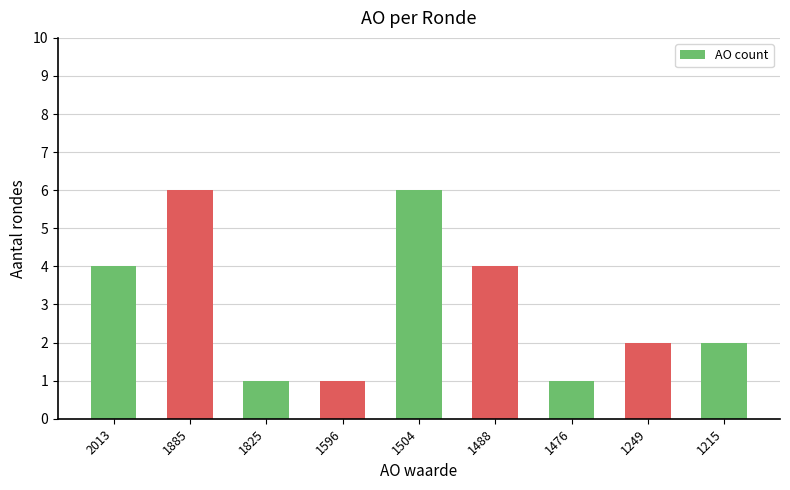

What is the value of the 8th bar from the left?

2